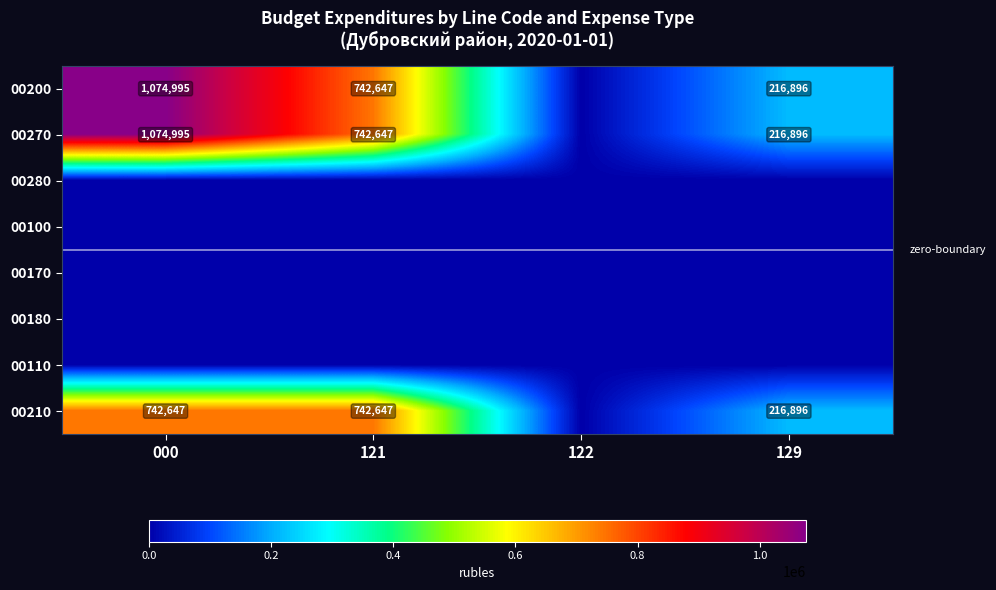

The value of 00270 at 121 is 1316131. True or false?

False